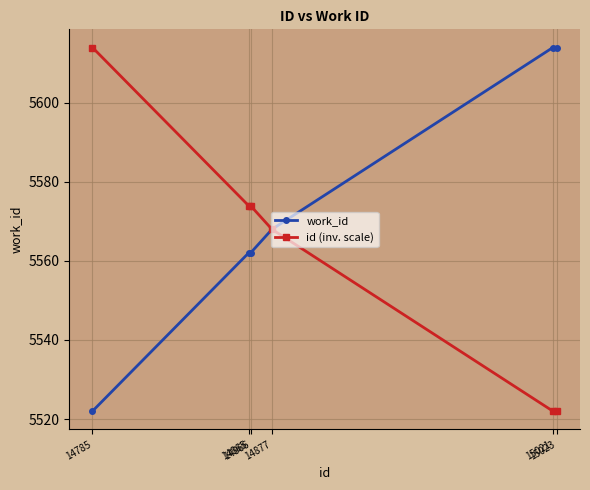

At which label is work_id closest to 5568?

14877